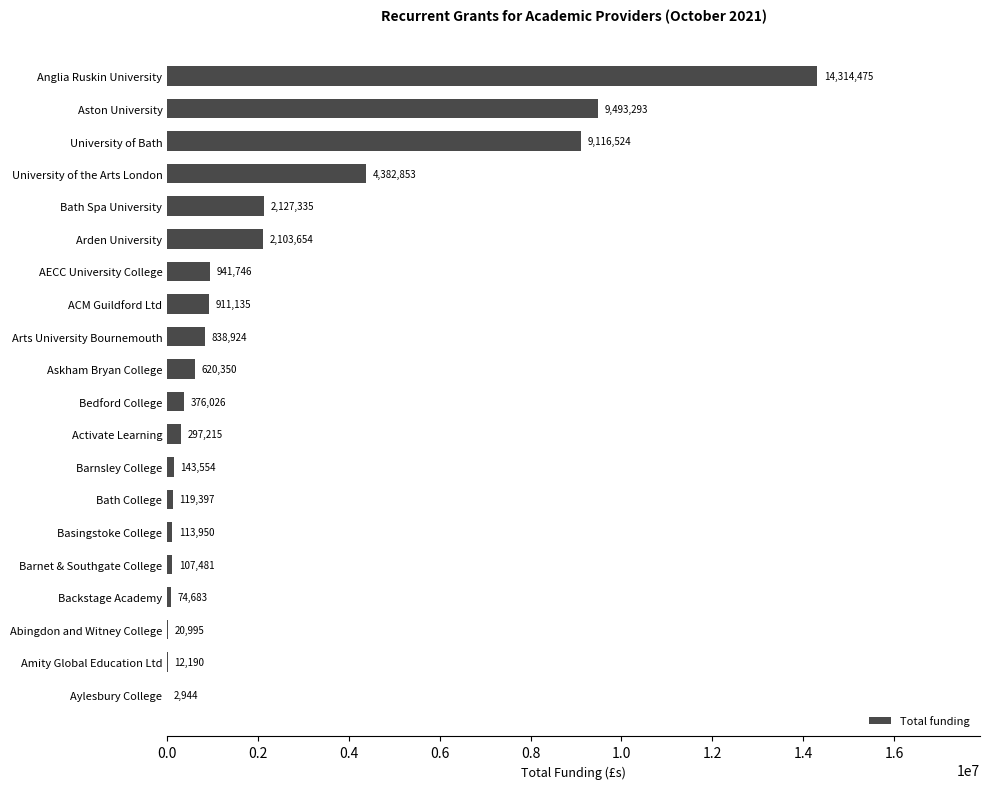

What is the sum of all values?

46118724